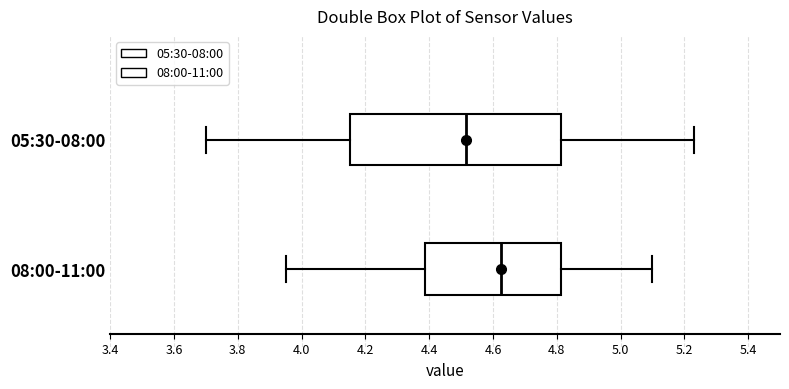

Where does the right whisker of the box for 08:00-11:00 end on the x-axis? The values are not printed on the chart, so give them approximately, as read against the axis.

5.10